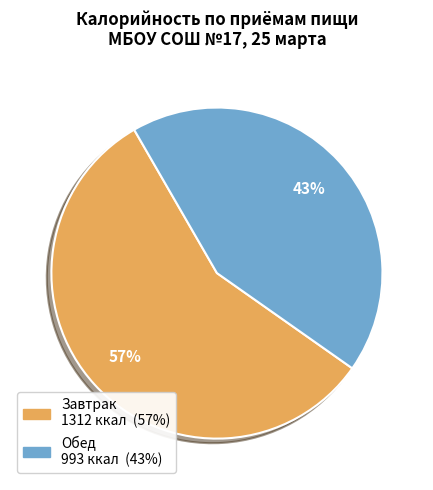

Which category has the biggest portion of the pie?

Завтрак